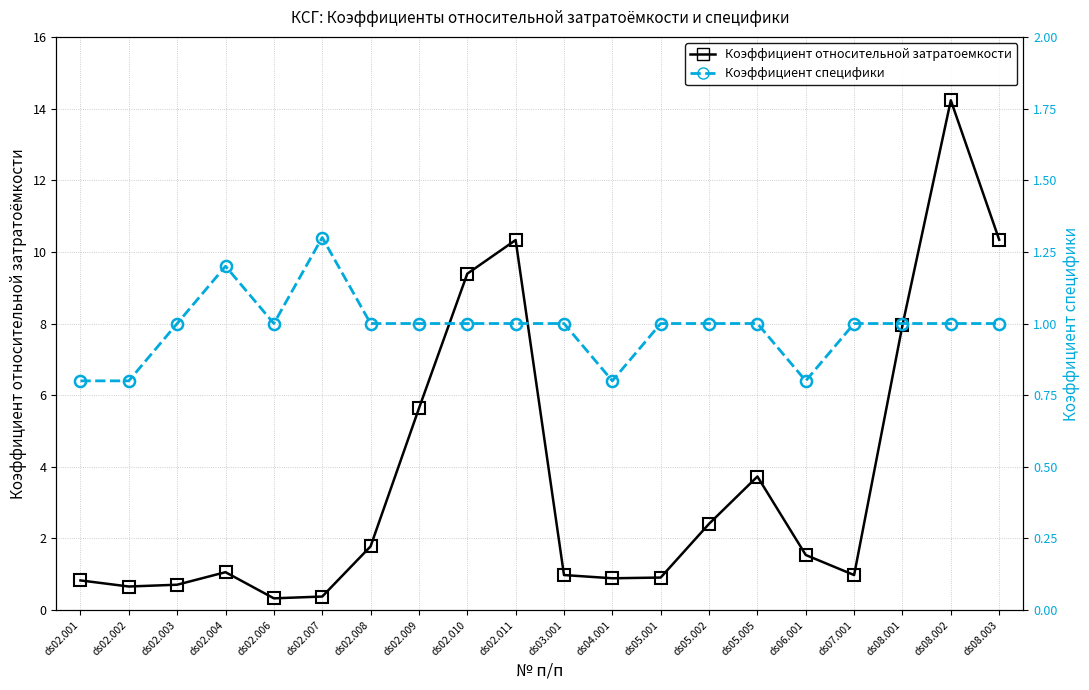

What position from the left is ds05.005?

15